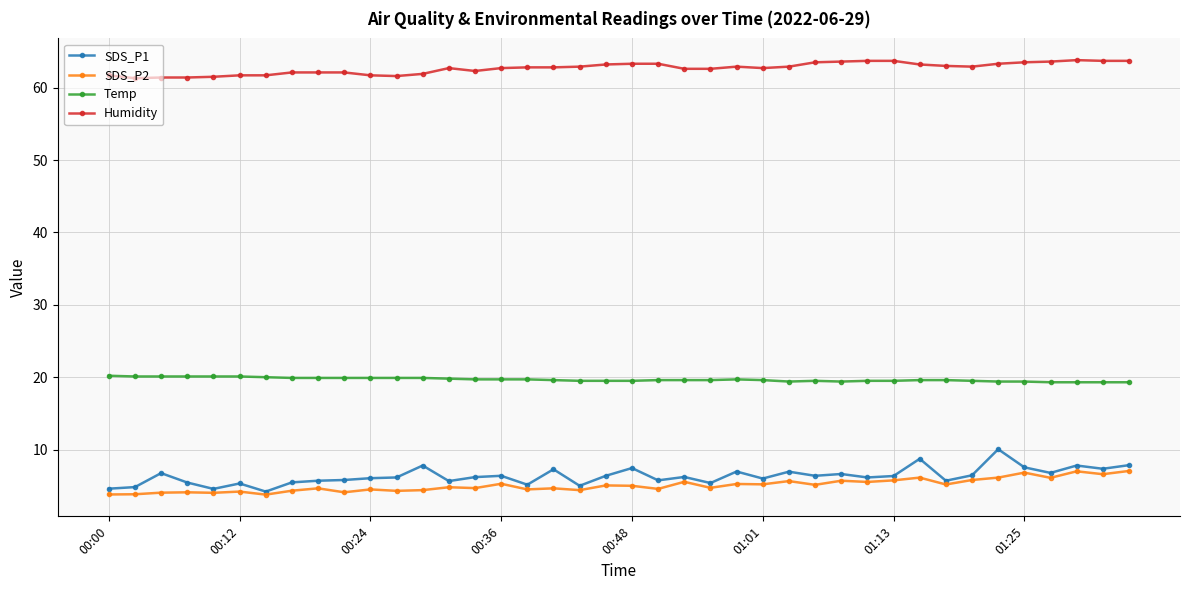

At how many categories does at least one series exceed 22?

40